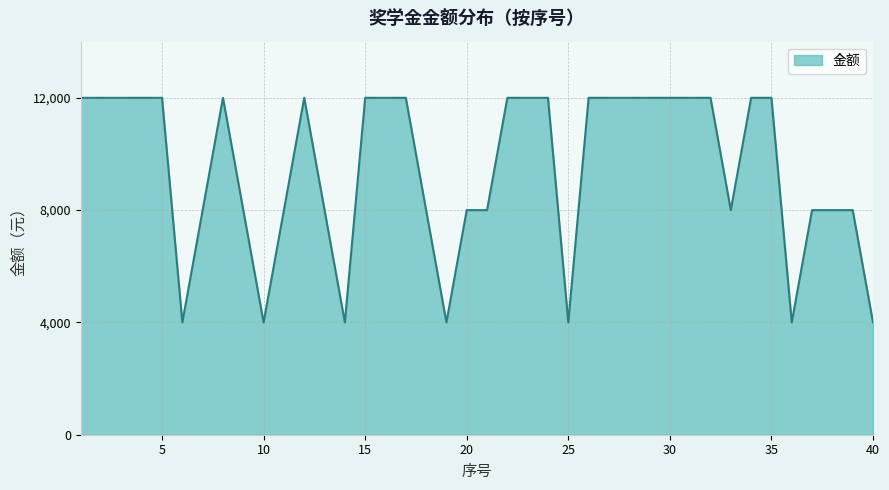

What is the minimum value shown in the chart?

4000